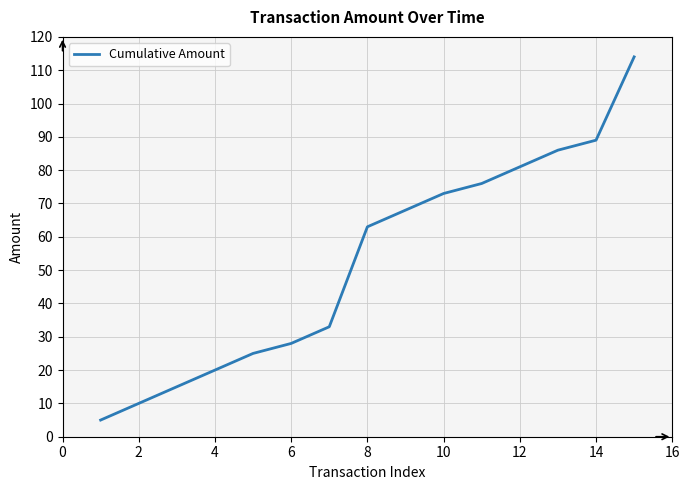

What is the sum of all values?

786